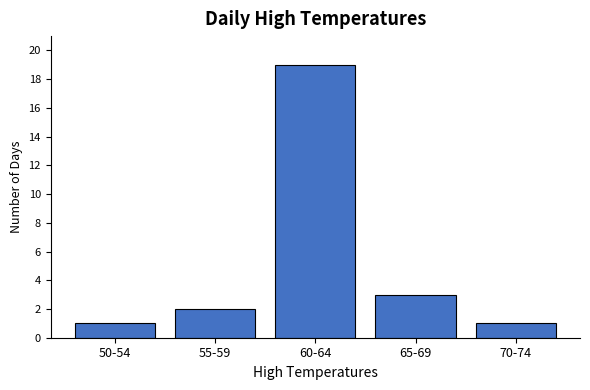

Reading left to right, list all the values displayed in this chart.

1	2	19	3	1